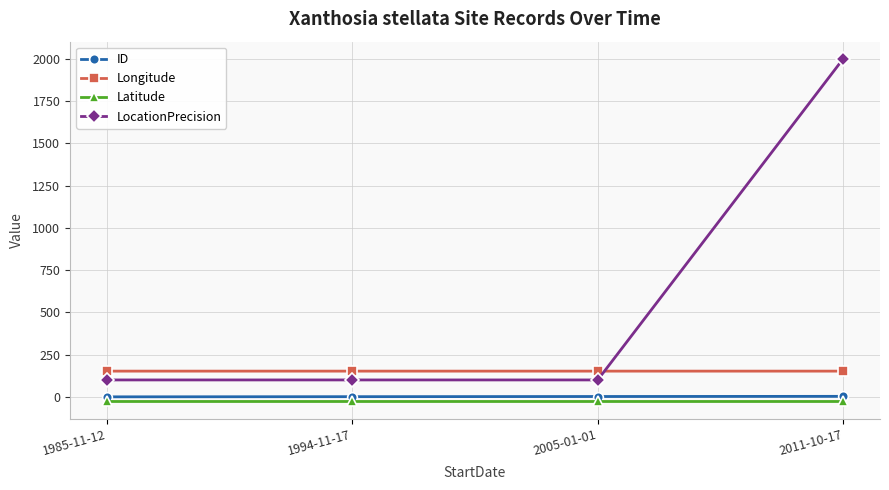

List the series in order of their peak value, highest first.

LocationPrecision, Longitude, ID, Latitude